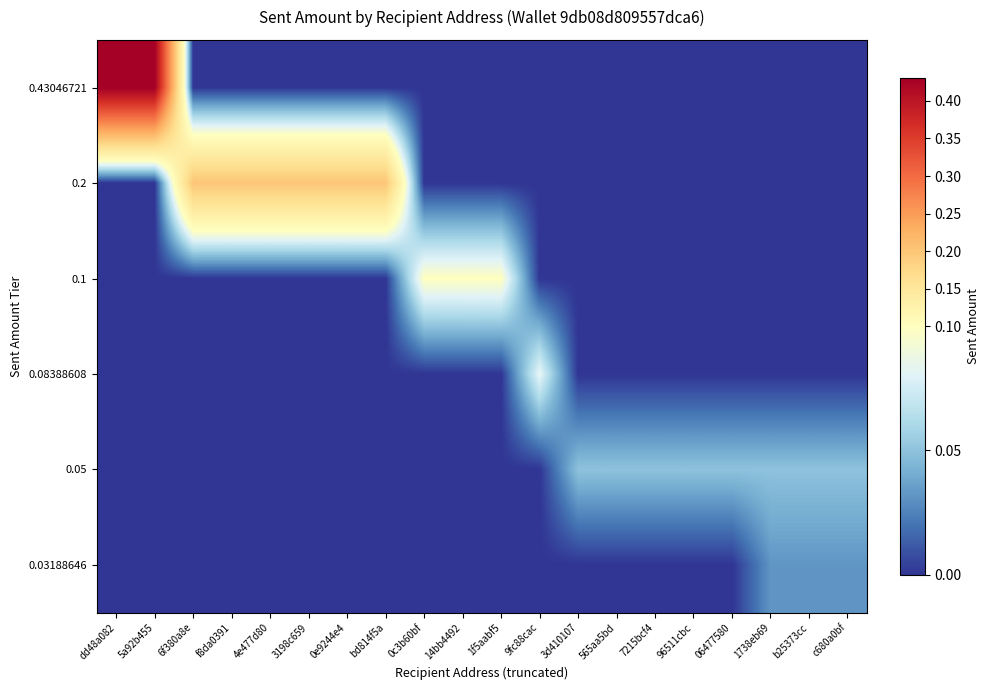

What is the difference between the highest and lowest values at 4e477d80?

0.2